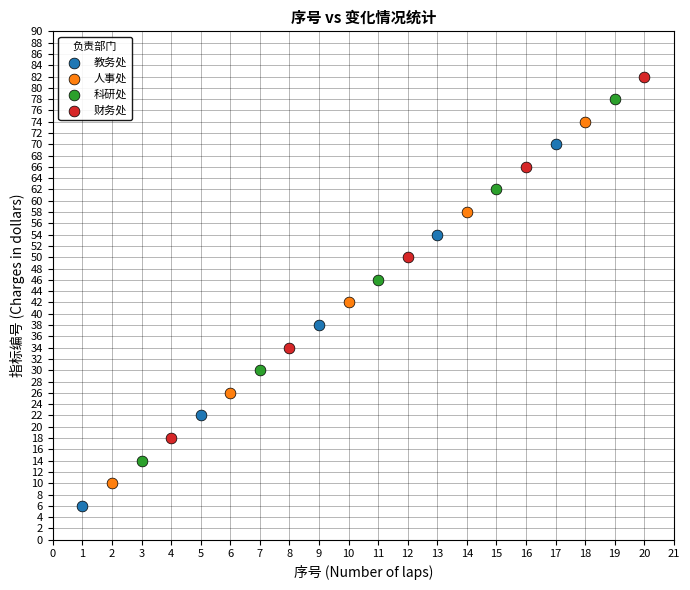

Which series contains the highest Y value?

财务处